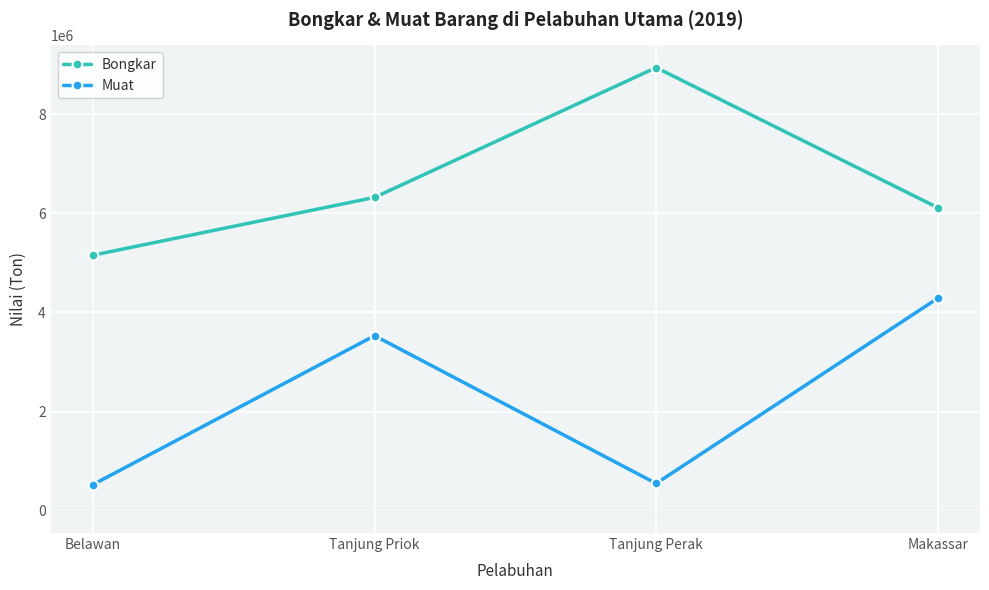

Is it true that Bongkar equals 7402723 at Belawan?

False